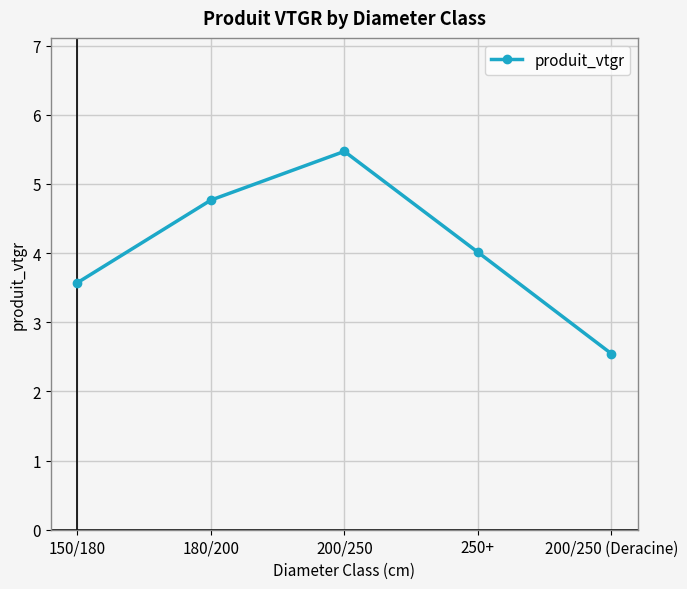

At which category does the chart reach its peak across all series?

200/250